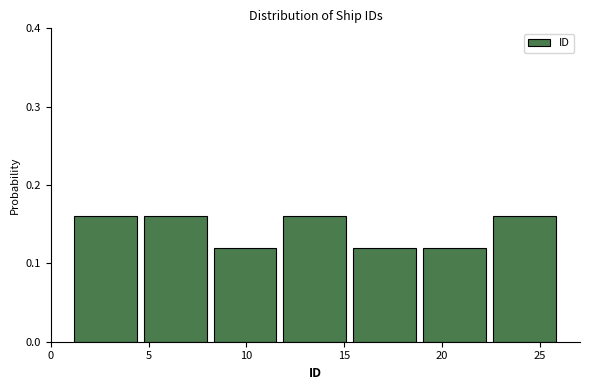

Reading left to right, list every bar in this chart as the range it spans on the x-axis followed by its height. Neither the bar edges nor the heights are printed on the chart, so give them approximately, as read against the axes.

1.0 to 4.5: 0.16
4.5 to 8.0: 0.16
8.0 to 11.5: 0.12
11.5 to 15.5: 0.16
15.5 to 19.0: 0.12
19.0 to 22.5: 0.12
22.5 to 26.0: 0.16